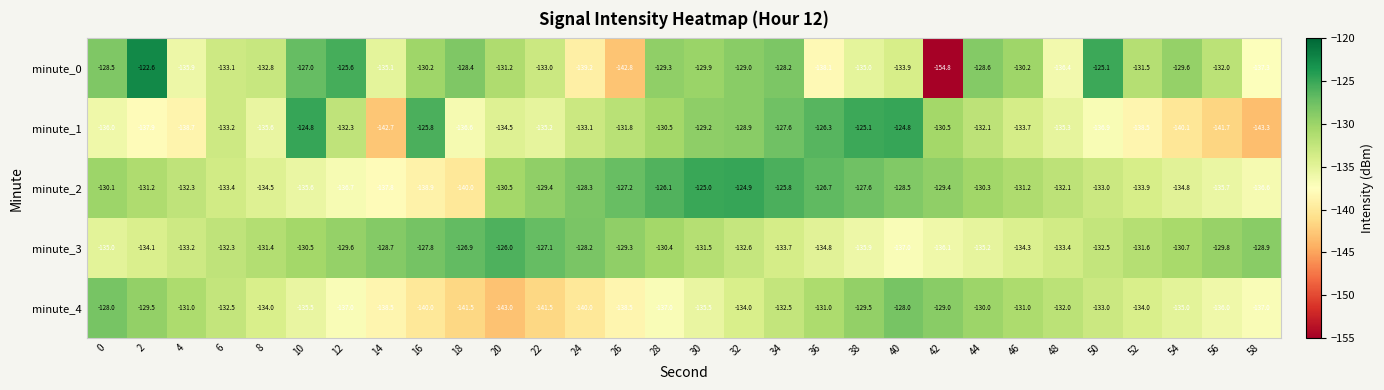

What is the minimum value shown in the chart?

-154.8